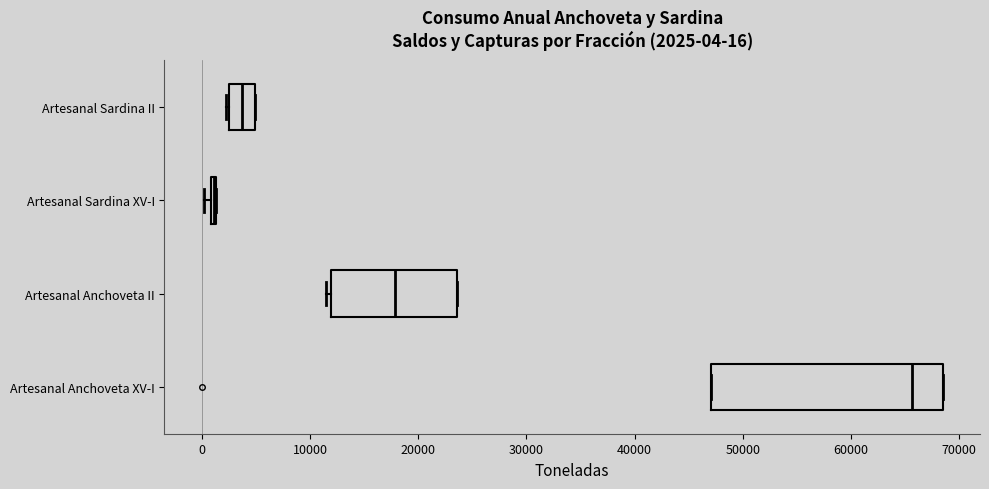

Comparing the boxes themselves (not the whiskers), which one is the widest?

Artesanal Anchoveta XV-I